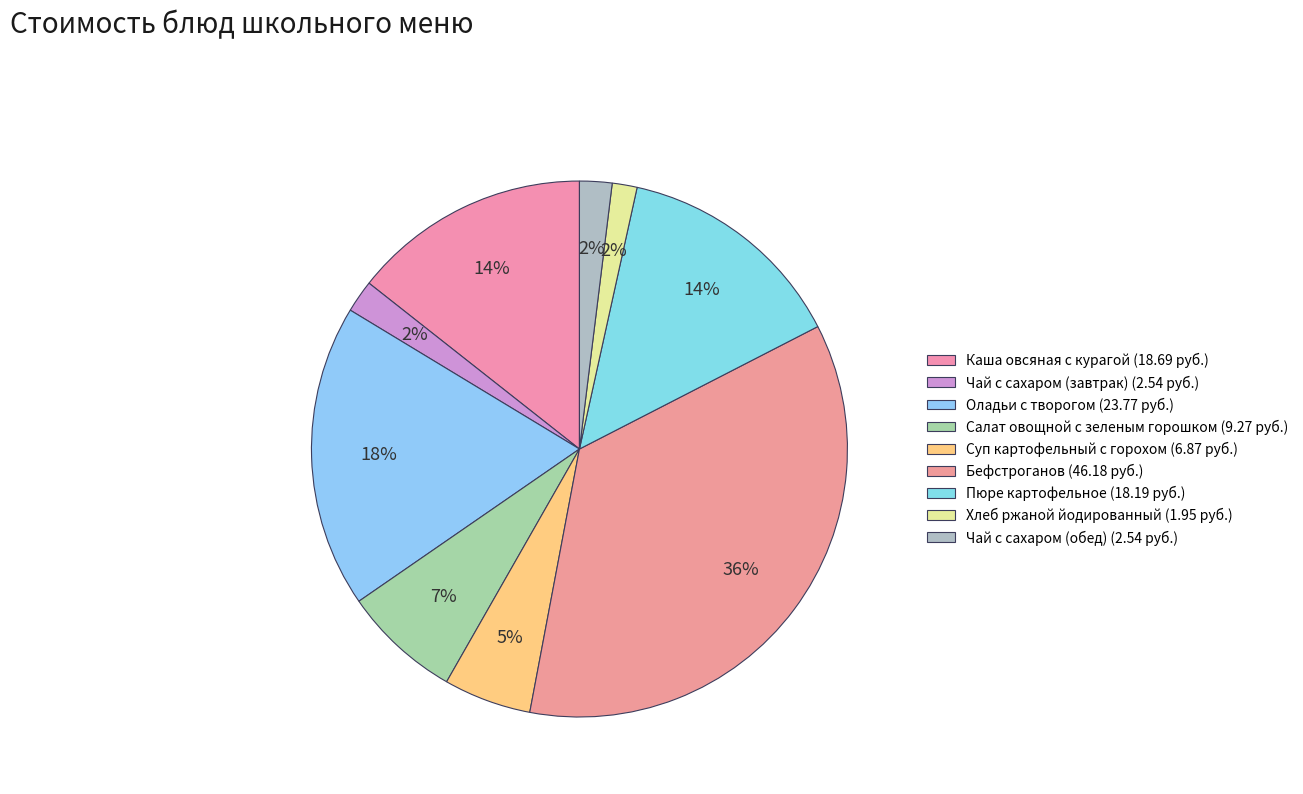

To the nearest percent, what portion does Хлеб ржаной йодированный represent?

2%